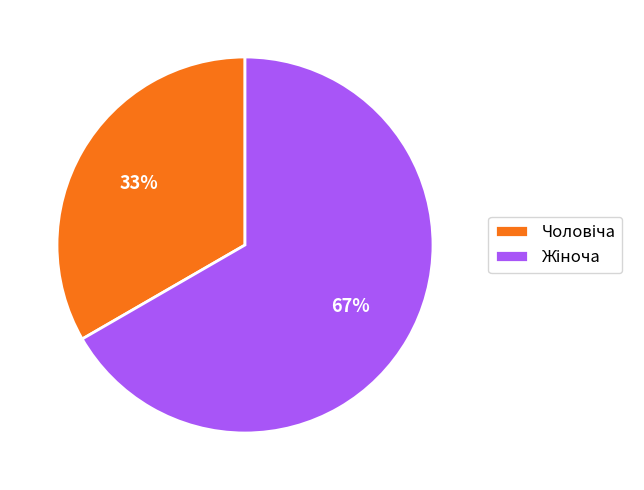

To the nearest percent, what is the average slice percentage?

50%